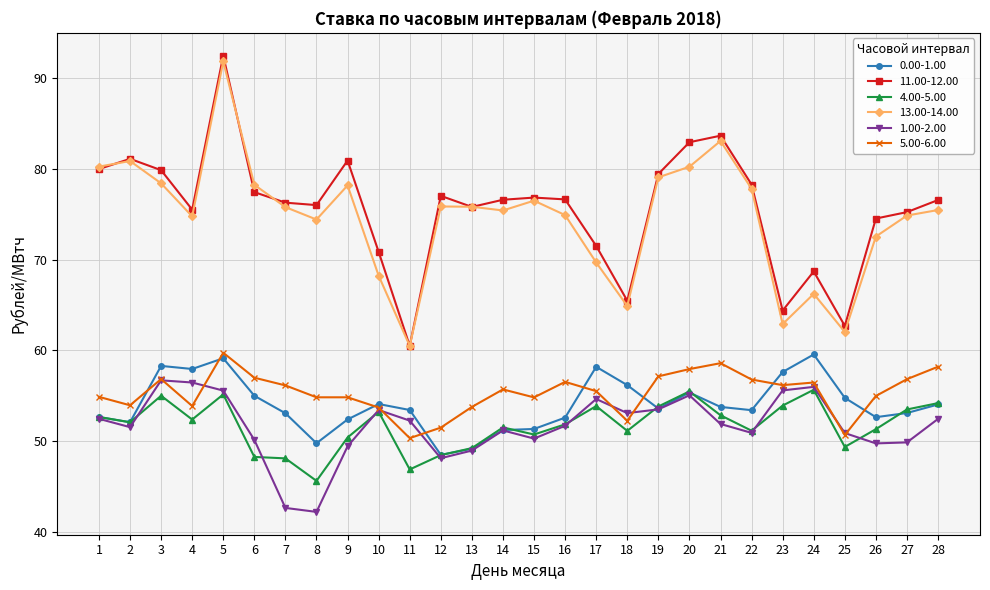

The 5.00-6.00 series shows 54.9 at 1. True or false?

True